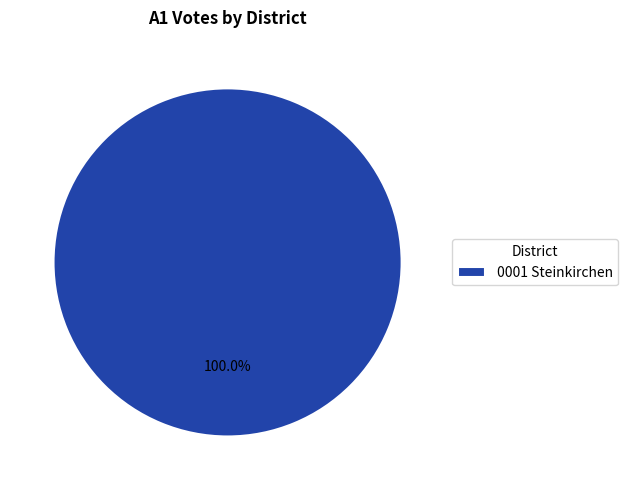

Rank the categories by value from highest to lowest.

0001 Steinkirchen